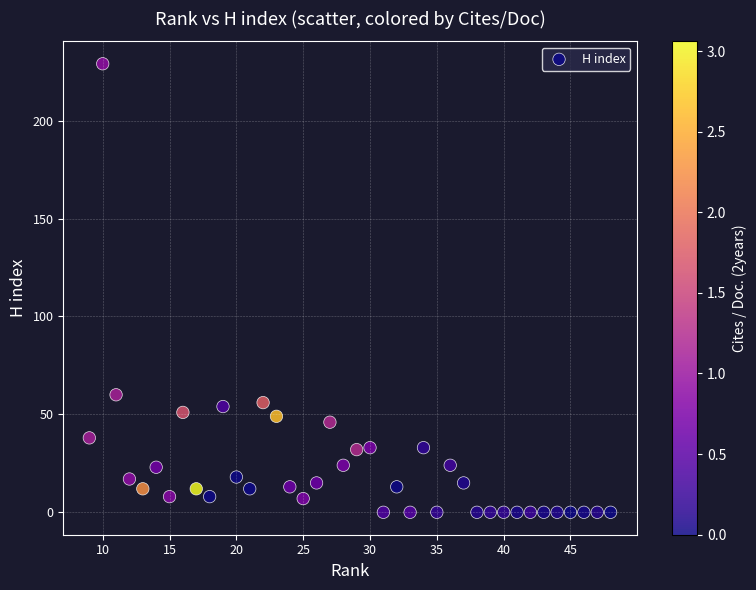

What Y value in the scatter plot is closest to 114?

60